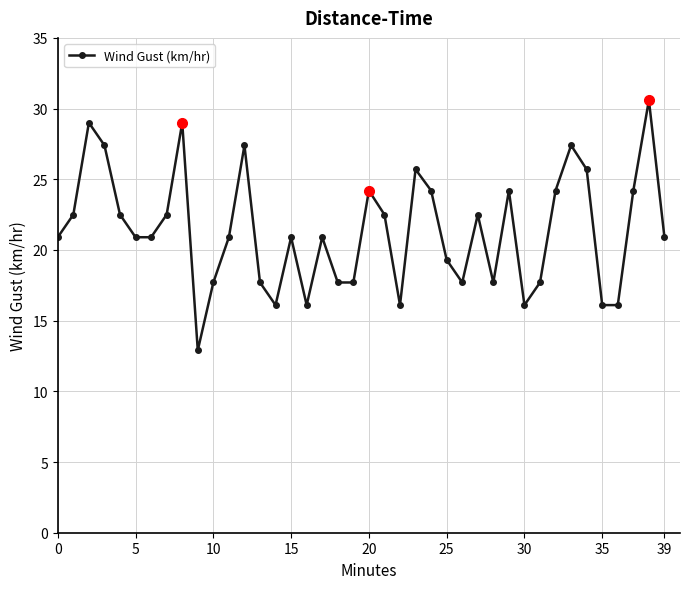

What is the value of the 5th point from the left?

22.5